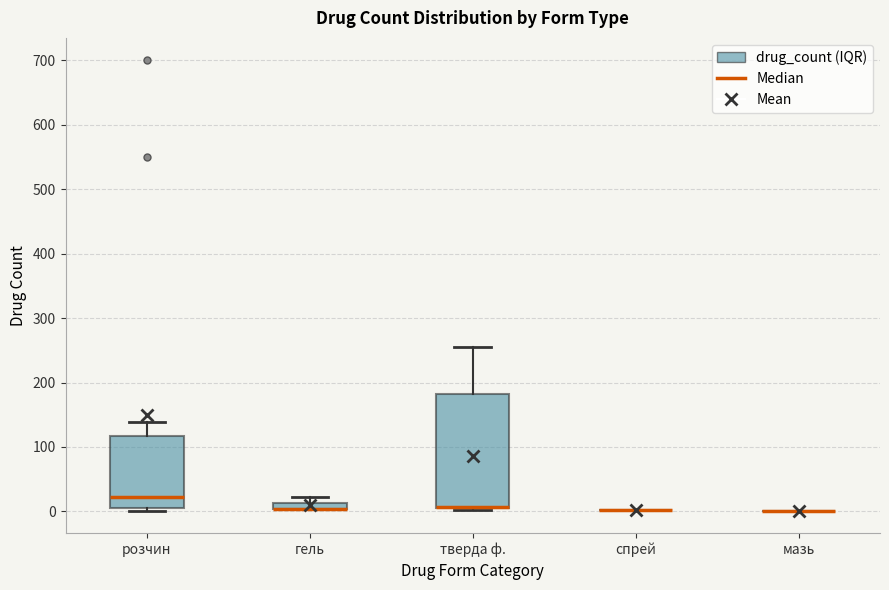

Comparing the boxes themselves (not the whiskers), which one is the tallest?

тверда ф.